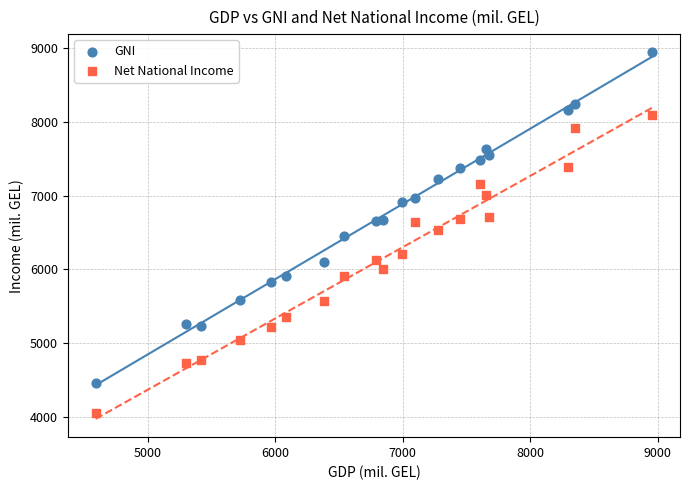

Which series reaches the minimum Y coordinate?

Net National Income